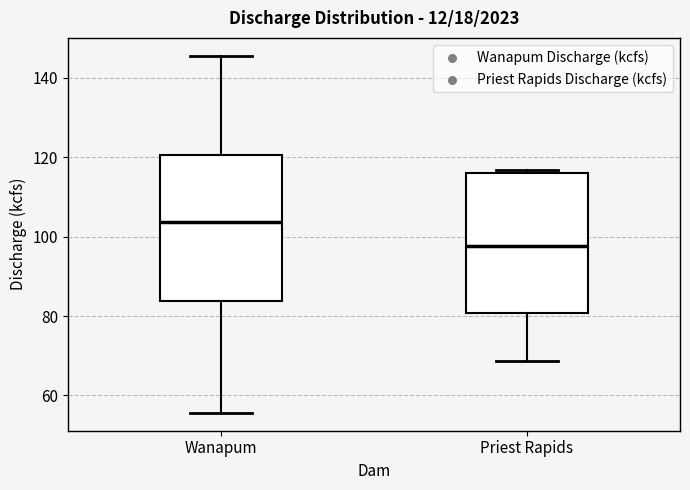

Which box's median line is the lowest?

Priest Rapids